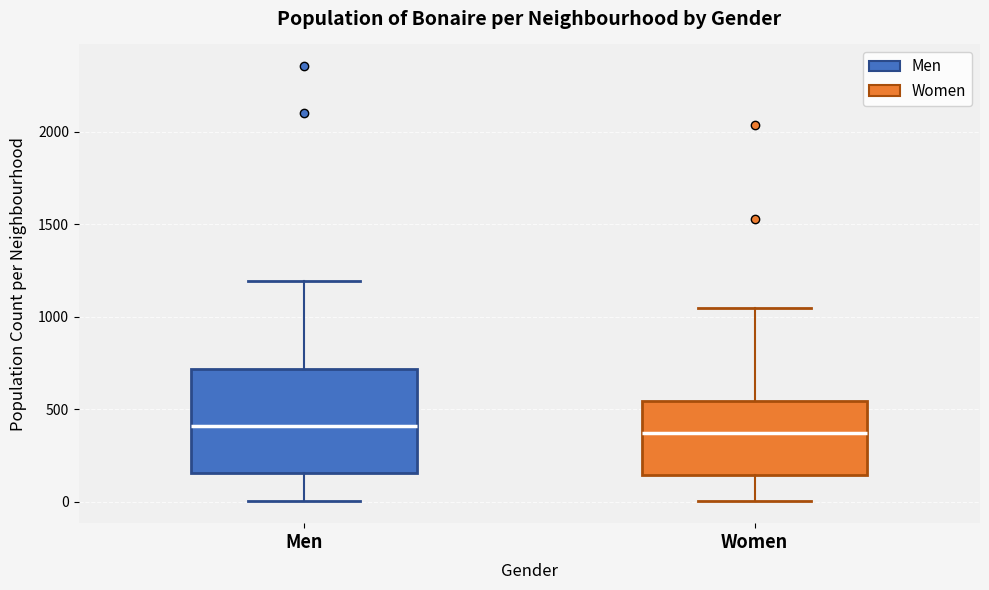

Reading left to right, read every box against the y-axis: the position of its median line, the range the box covers, and the ends of its whiskers. The values are not printed on the chart, so give them approximately, as read against the axis.

Men: median 400, box 150 to 700, whiskers 0 to 1200
Women: median 350, box 150 to 550, whiskers 0 to 1050